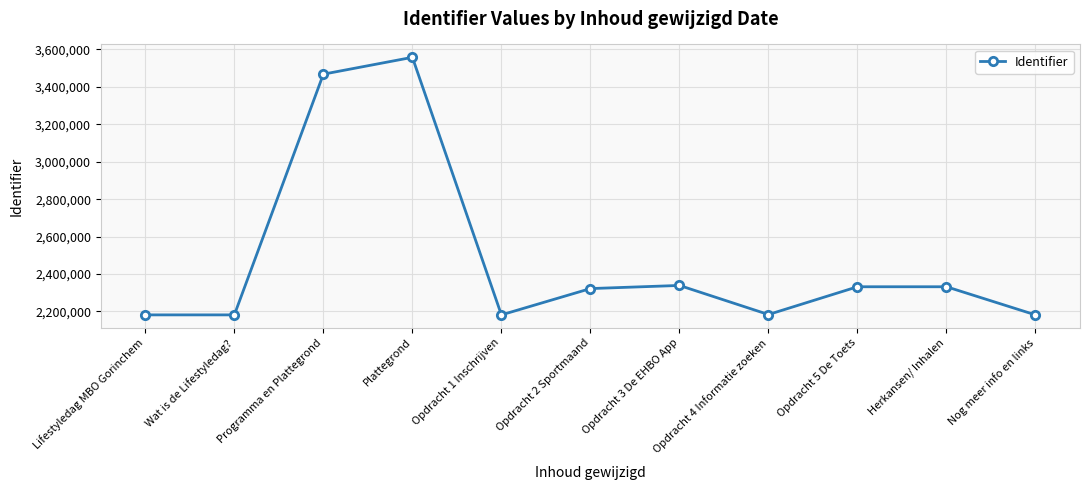

The value at Opdracht 4 Informatie zoeken is 491369. True or false?

False